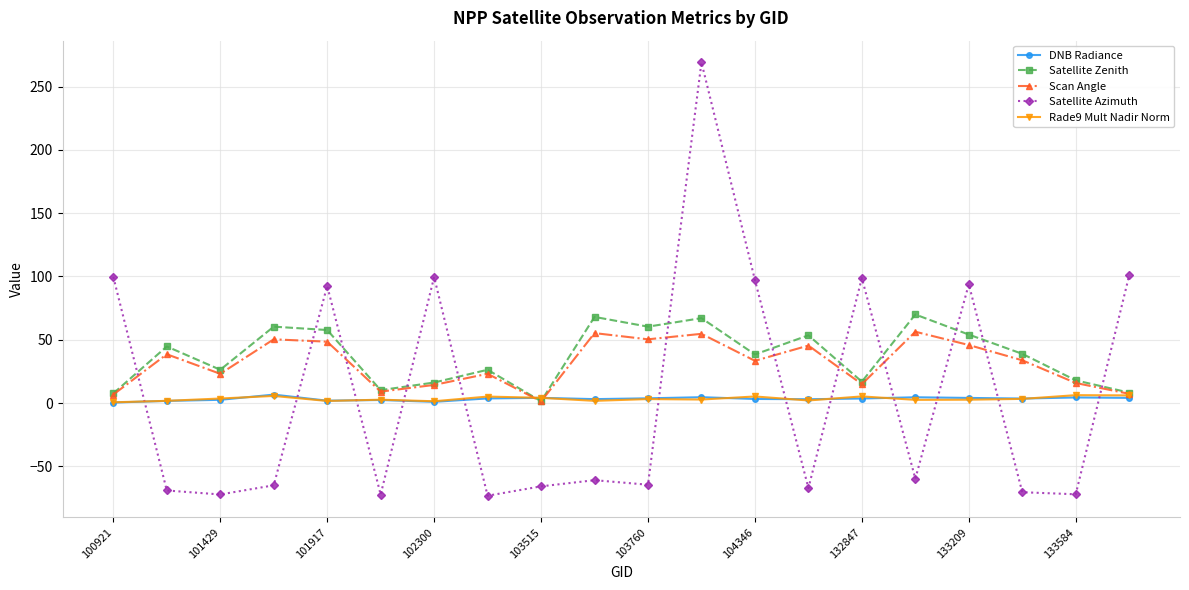

True or false: Satellite Azimuth has more than 2 interior local peaks.

True